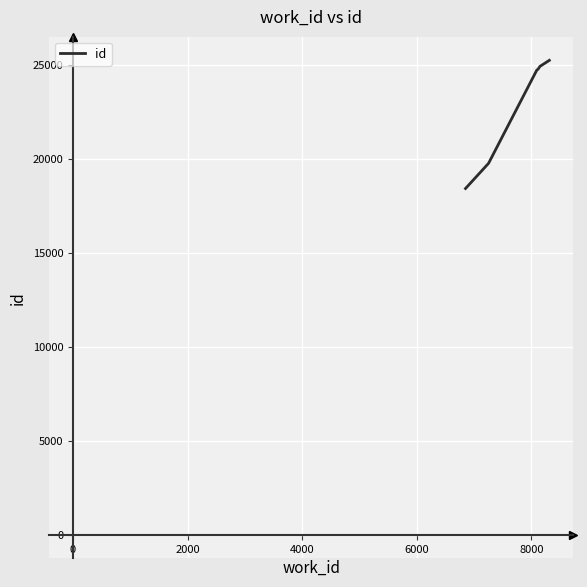

What is the greatest value displayed?

25237